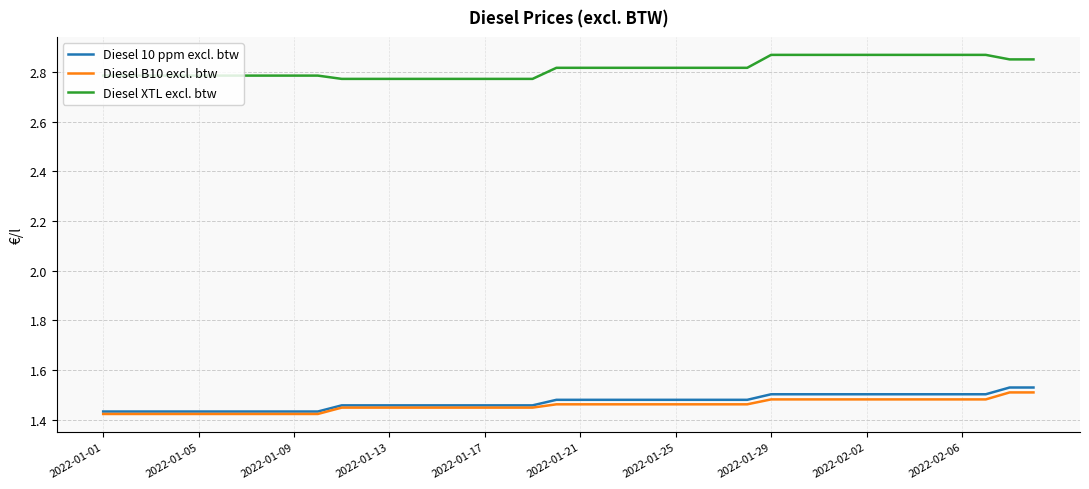

True or false: Diesel XTL excl. btw and Diesel 10 ppm excl. btw cross at least once.

False